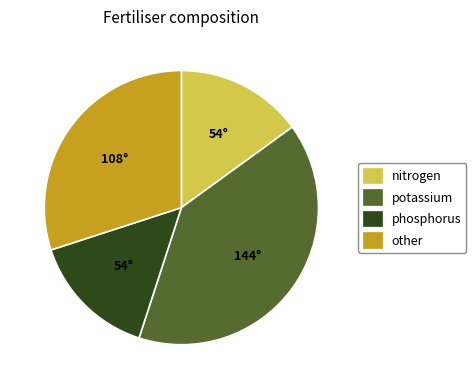

How many segments does this pie chart have?

4